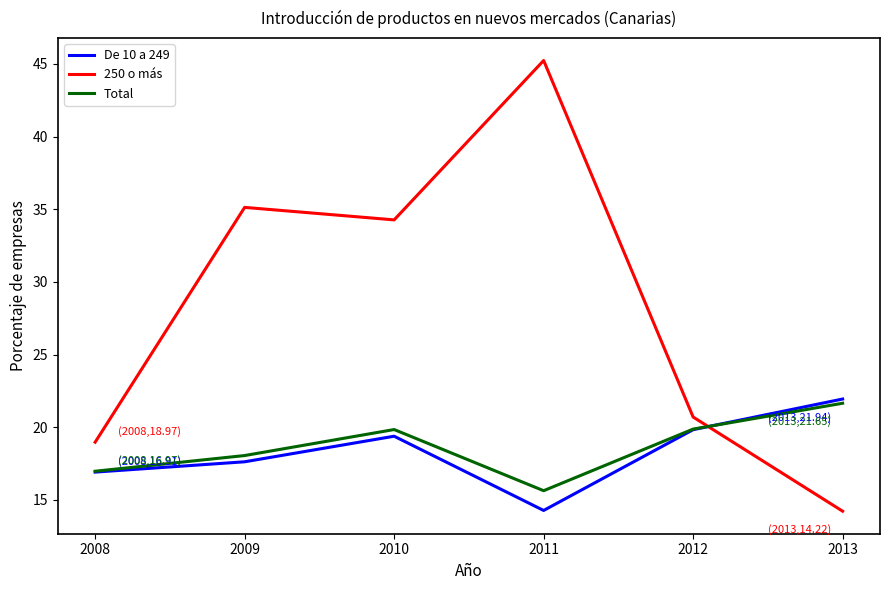

What are all the series names shown in the legend?

De 10 a 249, 250 o más, Total